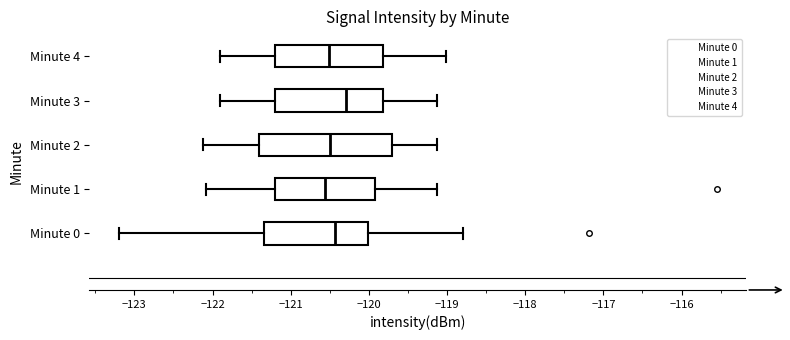

Reading bottom to top, transcribe this box plot: for each box, give where its median line is, the range the box spans, and where its two whiskers end, as read against the x-axis. The values are not printed on the chart, so give them approximately, as read against the axis.

Minute 0: median -120.4, box -121.3 to -120.0, whiskers -123.2 to -118.8
Minute 1: median -120.6, box -121.2 to -119.9, whiskers -122.1 to -119.1
Minute 2: median -120.5, box -121.4 to -119.7, whiskers -122.1 to -119.1
Minute 3: median -120.3, box -121.2 to -119.8, whiskers -121.9 to -119.1
Minute 4: median -120.5, box -121.2 to -119.8, whiskers -121.9 to -119.0